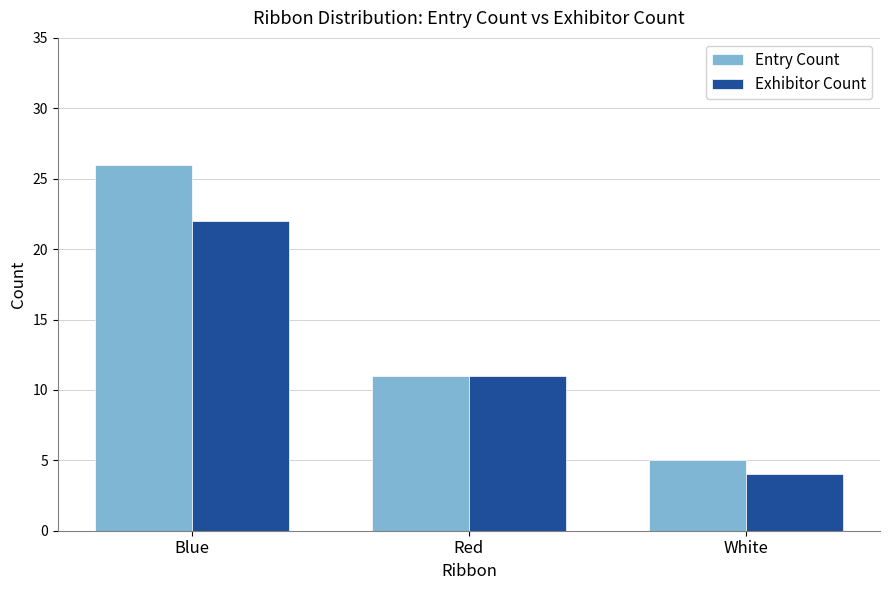

Does the chart contain any negative values?

No